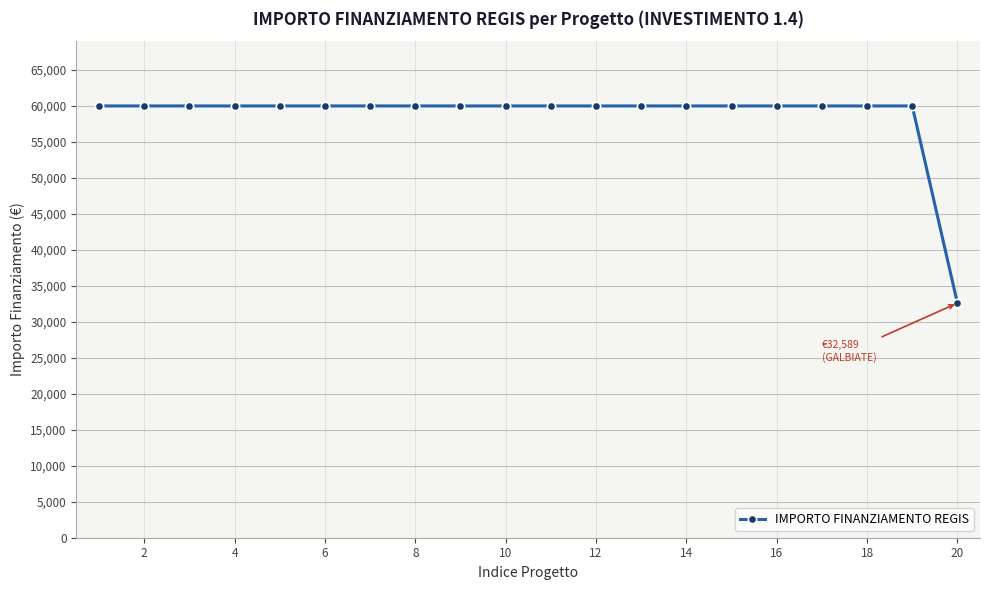

What is the value of the 11th point from the left?

59966